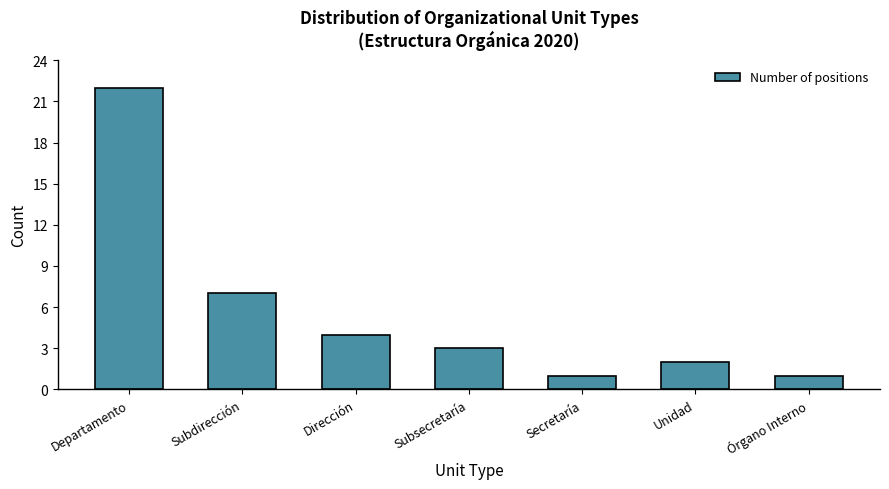

Reading left to right, what are all the values shown in this chart?

22	7	4	3	1	2	1